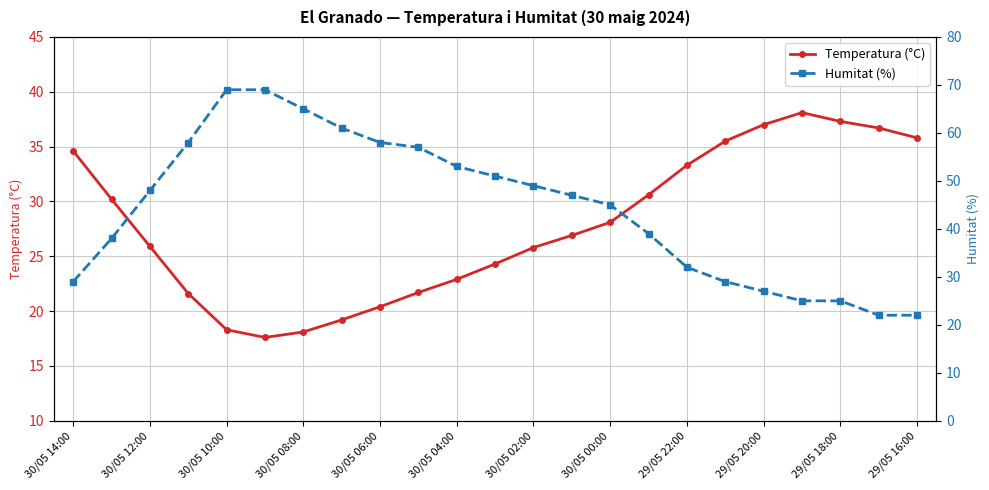

What is the minimum value shown in the chart?

17.6